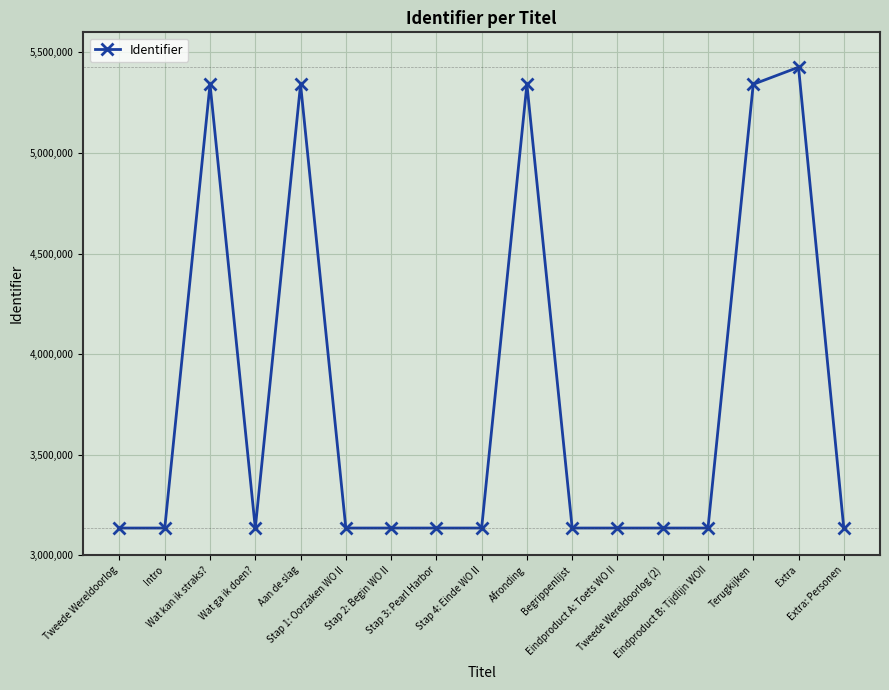

What is the greatest value displayed?

5426529